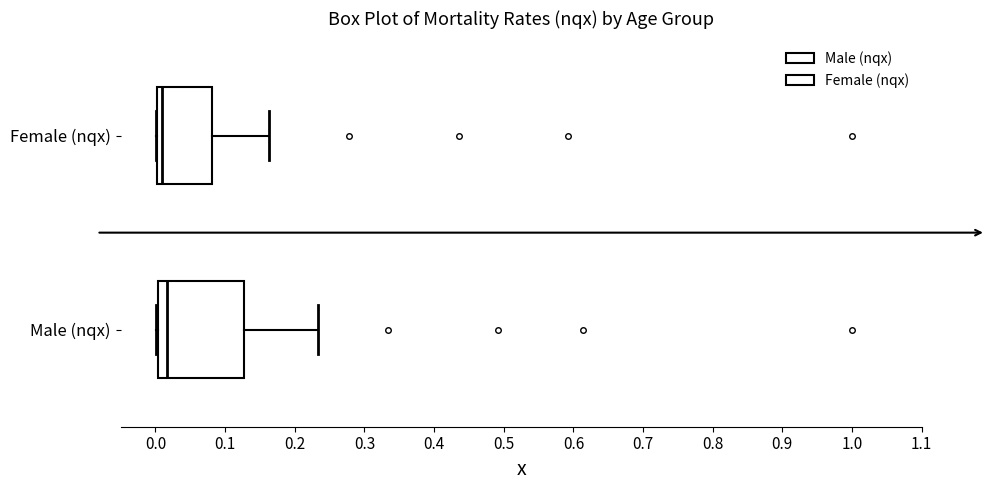

Reading bottom to top, transcribe this box plot: for each box, give where its median line is, the range the box spans, and where its two whiskers end, as read against the x-axis. The values are not printed on the chart, so give them approximately, as read against the axis.

Male (nqx): median 0.02, box 0.00 to 0.13, whiskers 0.00 (just left of the box's left edge) to 0.23
Female (nqx): median 0.01, box 0.00 to 0.08, whiskers 0.00 to 0.16